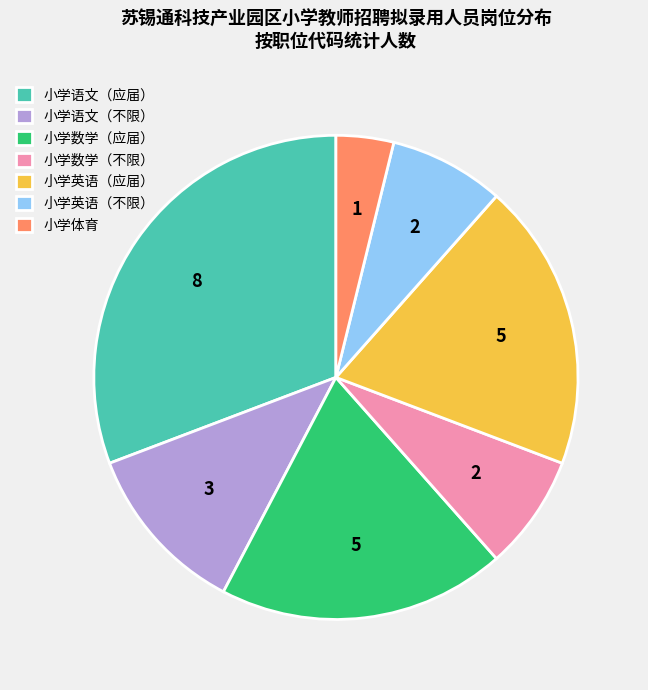

Which category has the biggest portion of the pie?

小学语文（应届）